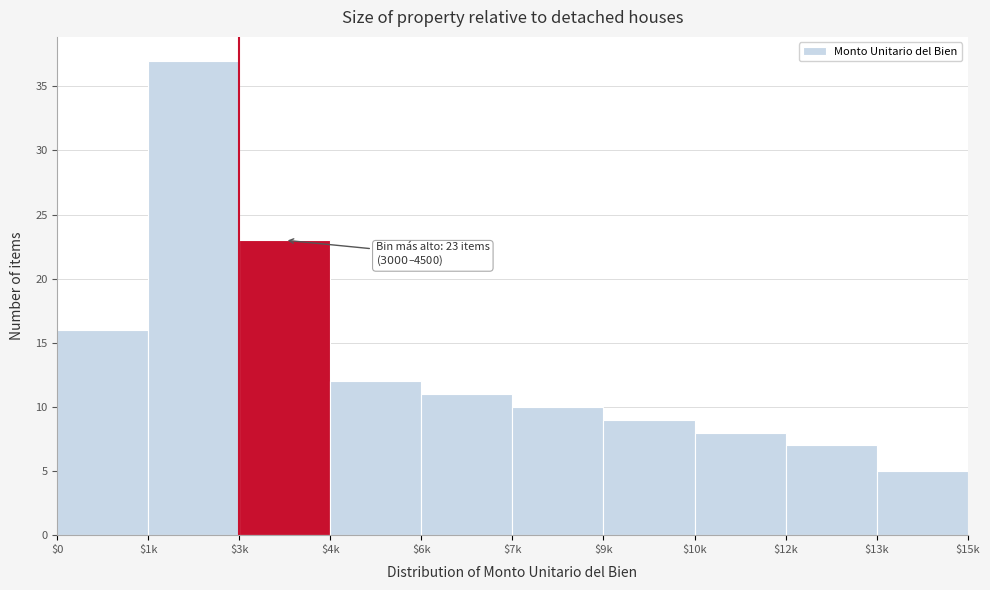

Reading left to right, what are all the values shown in this chart?

16	37	23	12	11	10	9	8	7	5